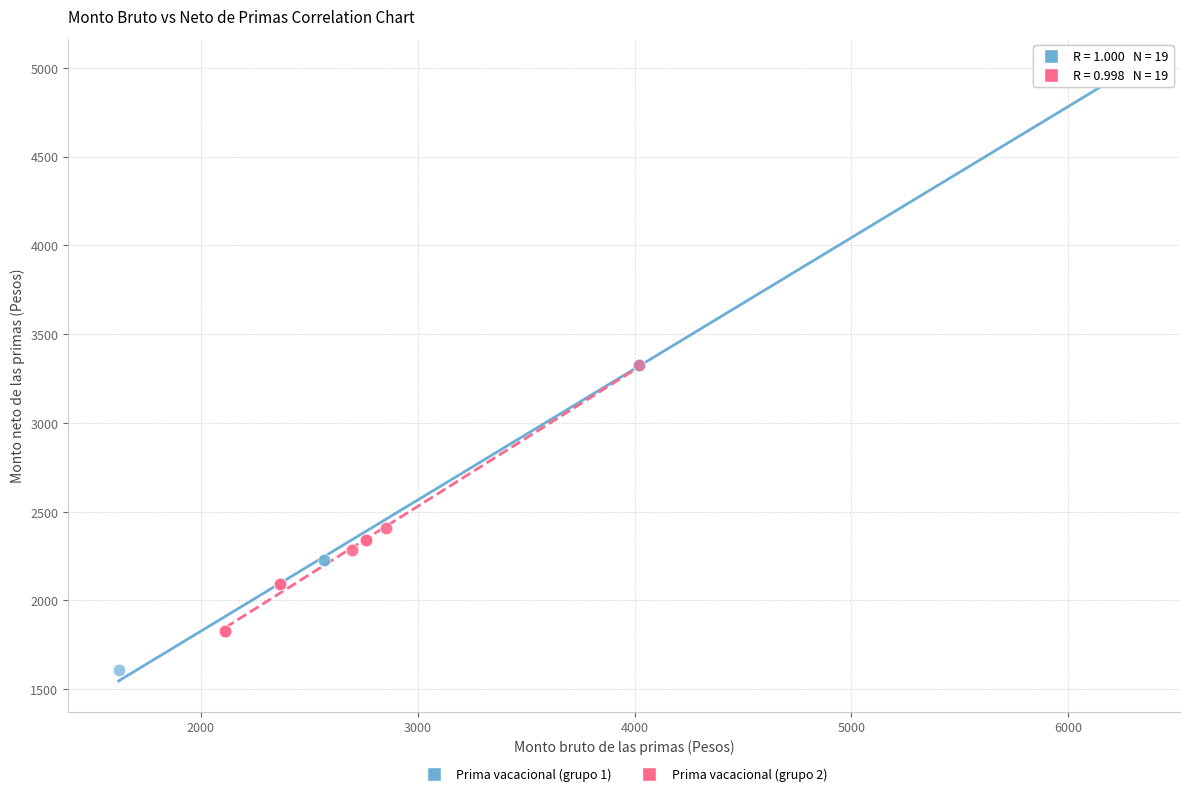

Which series contains the lowest Y value?

Prima vacacional (grupo 1)